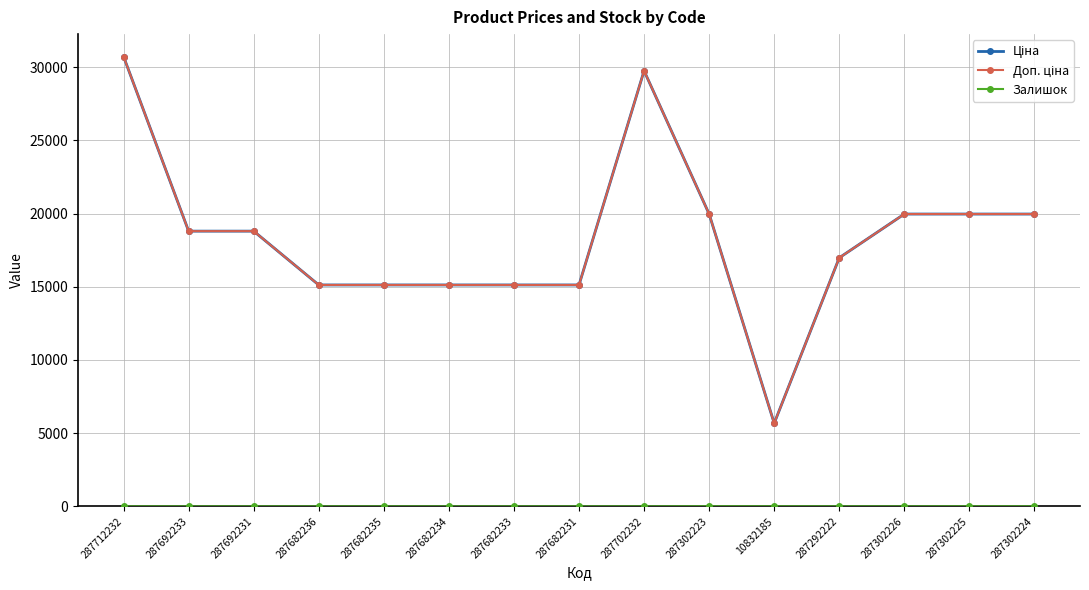

Does the chart have visible grid lines?

Yes